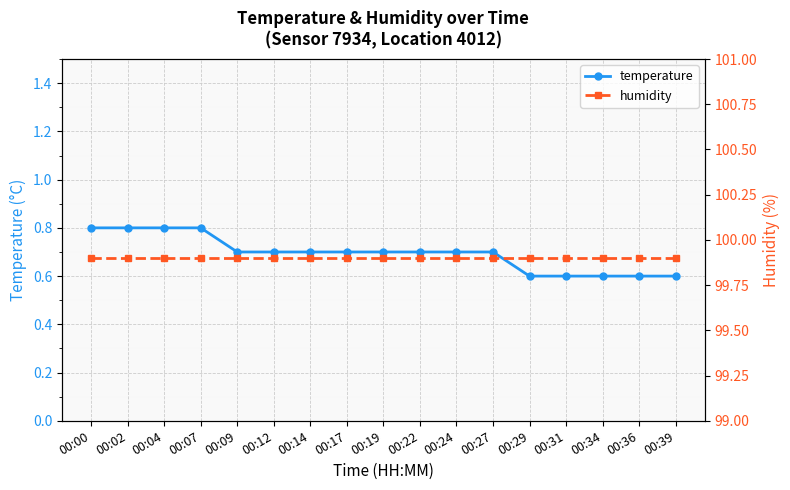

Rank the categories by humidity value from highest to lowest.

00:00, 00:02, 00:04, 00:07, 00:09, 00:12, 00:14, 00:17, 00:19, 00:22, 00:24, 00:27, 00:29, 00:31, 00:34, 00:36, 00:39